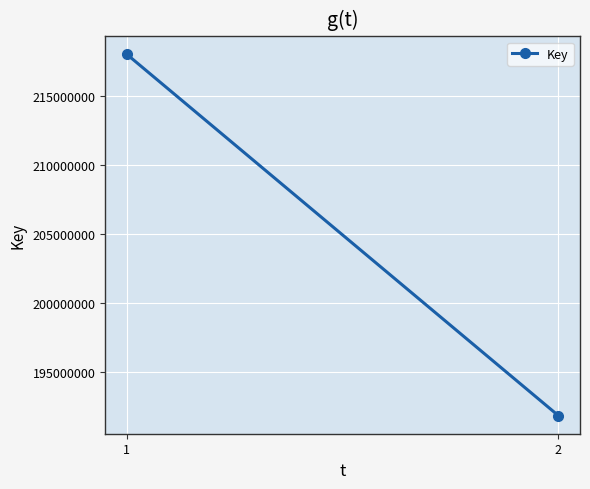

List the labels in order of value, smallest first.

2, 1